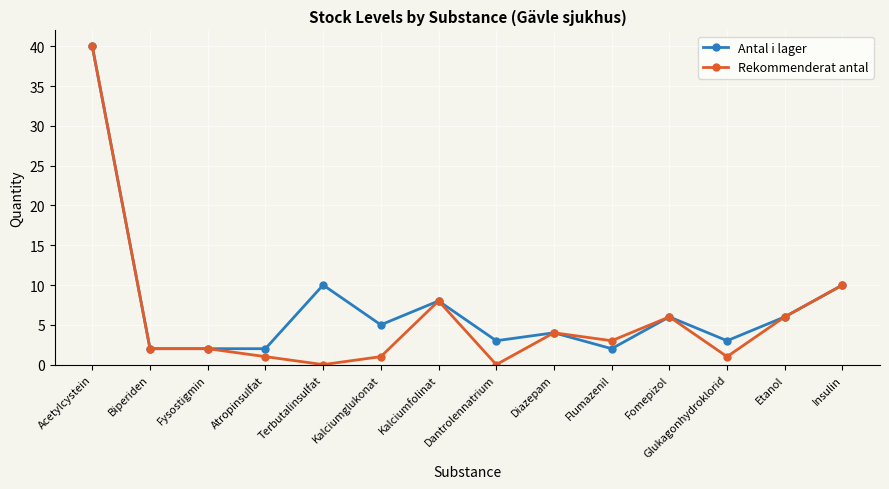

How many lines are shown in the chart?

2